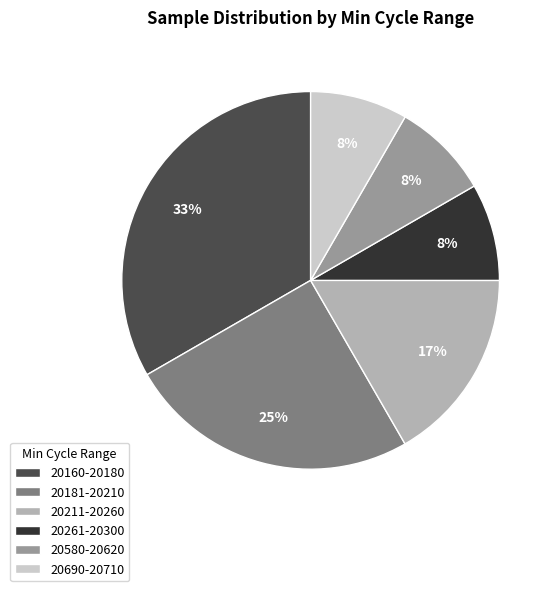

Is the sum of 20181-20210 and 20160-20180 greater than half?

Yes